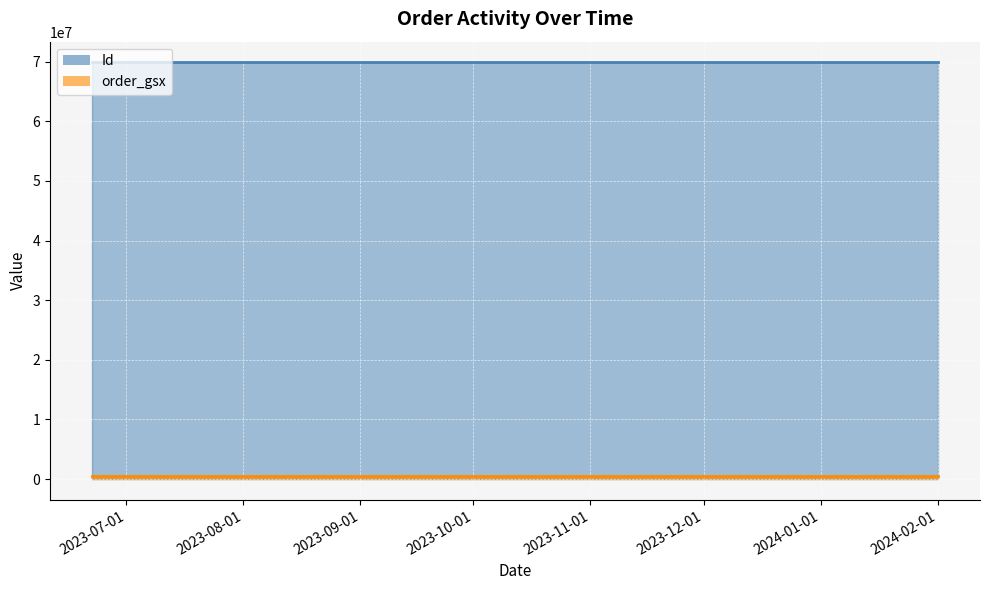

True or false: Id has a value of 69872303 at 2023-06-22.

True